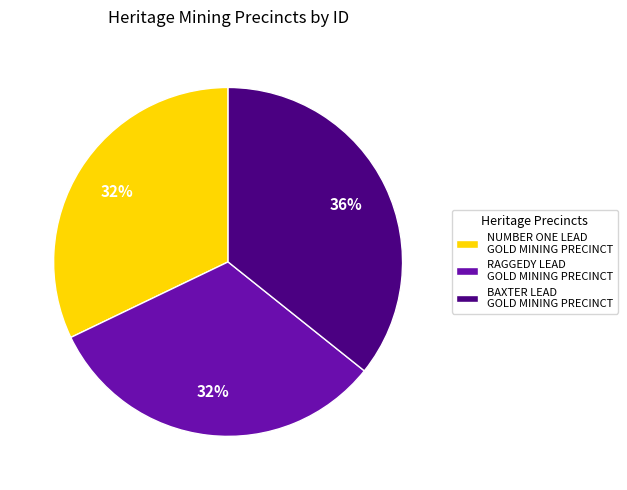

Is it true that NUMBER ONE LEAD GOLD MINING PRECINCT is 42% of the pie?

False